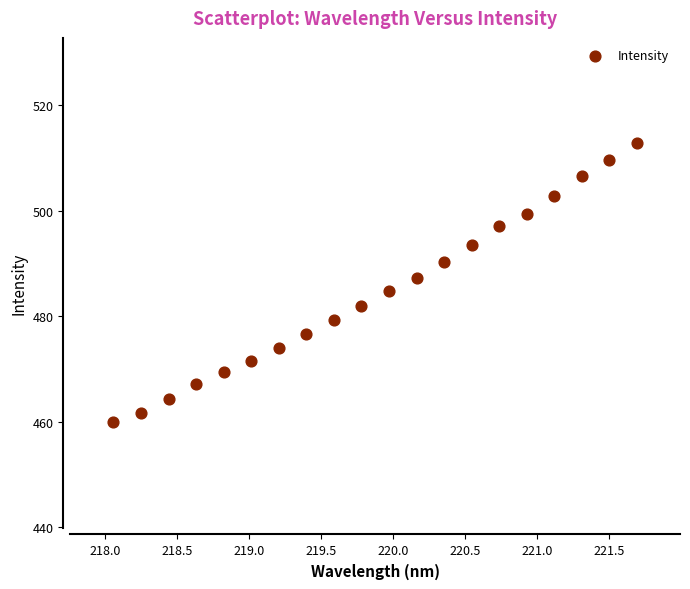

What is the range of Y values (max minus min)?

52.8